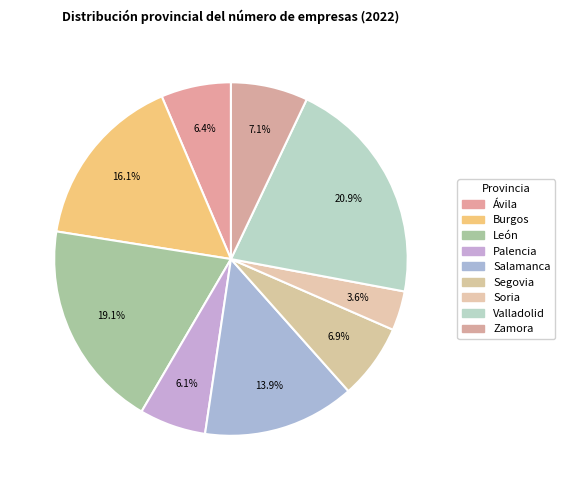

Approximately how many times larger is the value at Segovia compared to Salamanca?

0.5